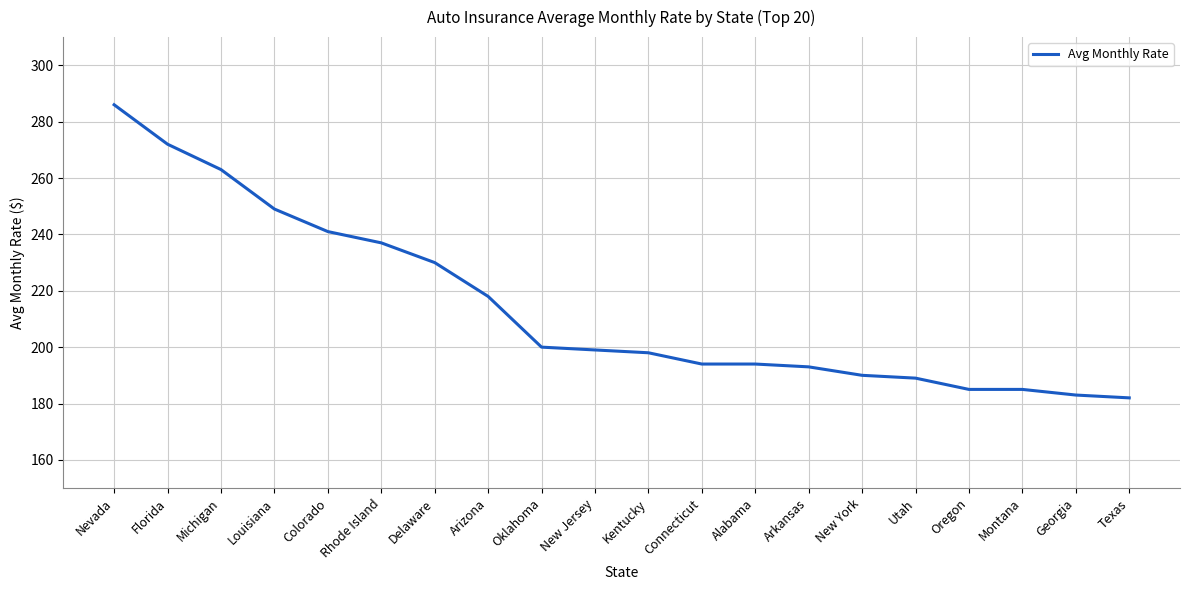

Reading right to left, transcribe all the data shown in this chart.

182	183	185	185	189	190	193	194	194	198	199	200	218	230	237	241	249	263	272	286